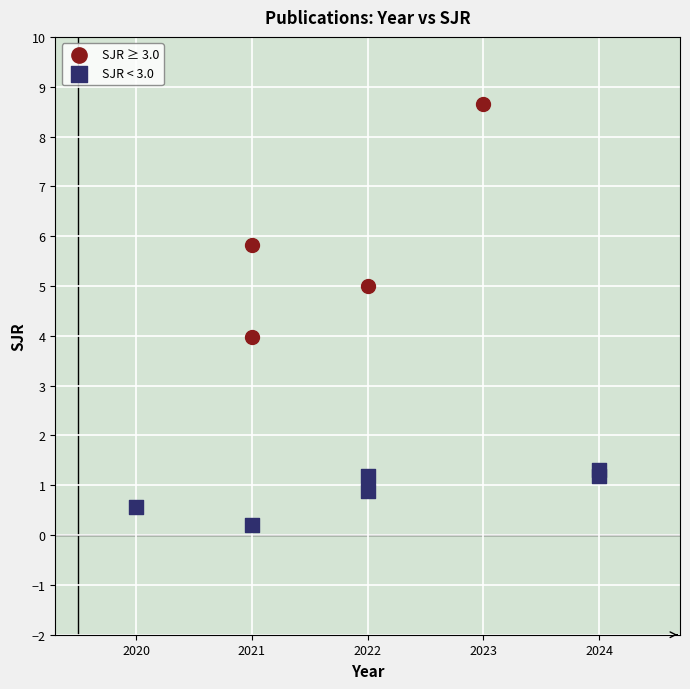

Which series contains the highest Y value?

SJR ≥ 3.0